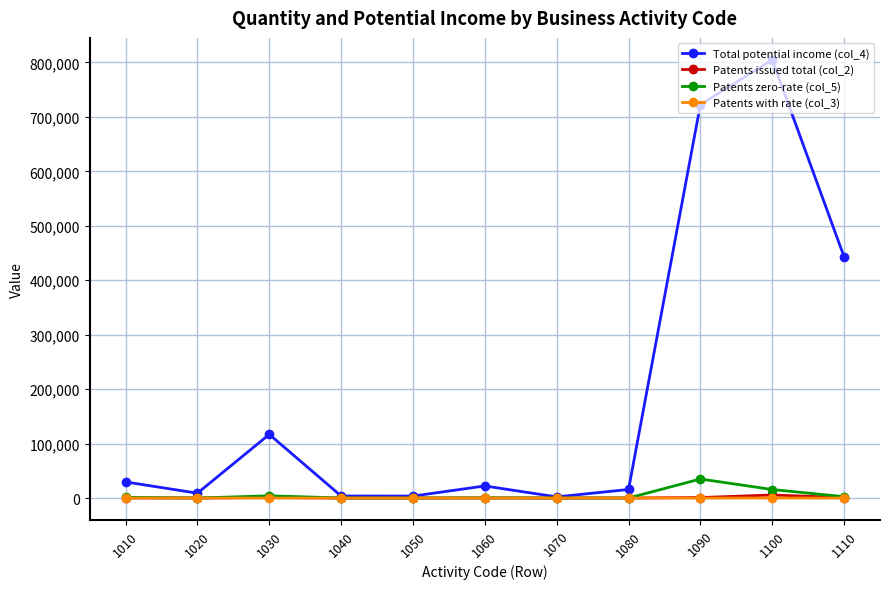

What is the maximum value shown in the chart?

804937